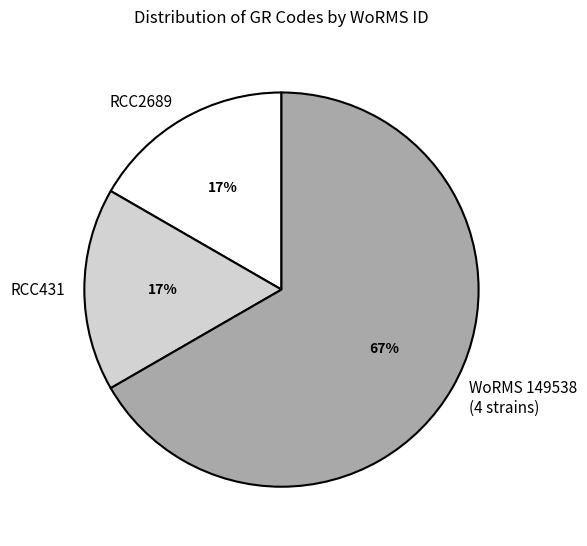

What is the ratio of the value at RCC431 to the value at WoRMS 149538 (4 strains)?

0.3